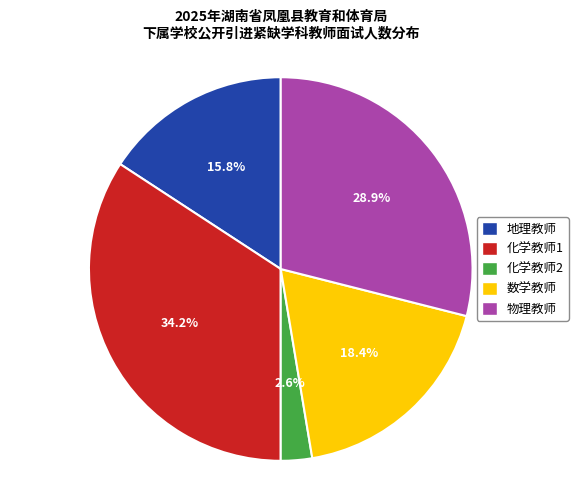

Which slice is the smallest?

化学教师2